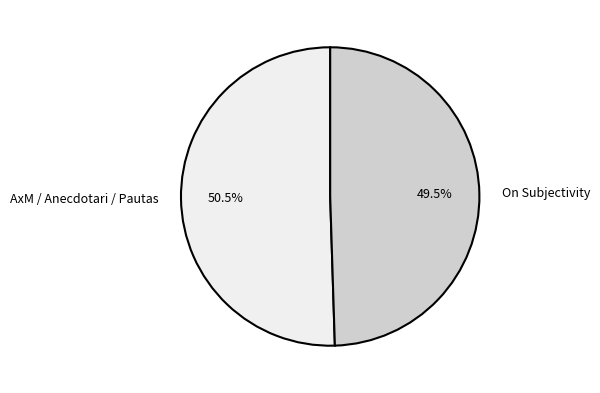

Rank the categories by value from highest to lowest.

AxM / Anecdotari / Pautas, On Subjectivity